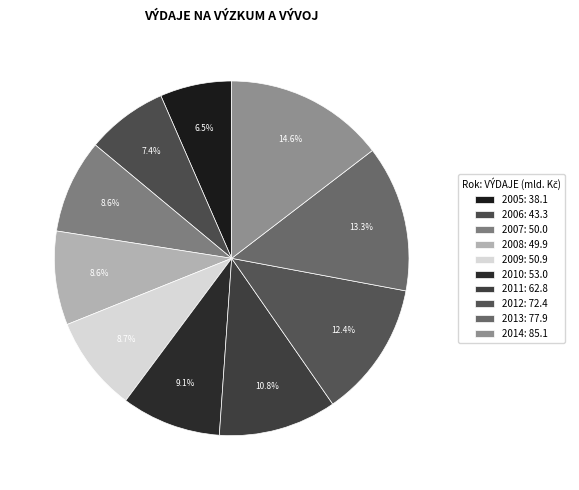

How many slices are in this pie chart?

10